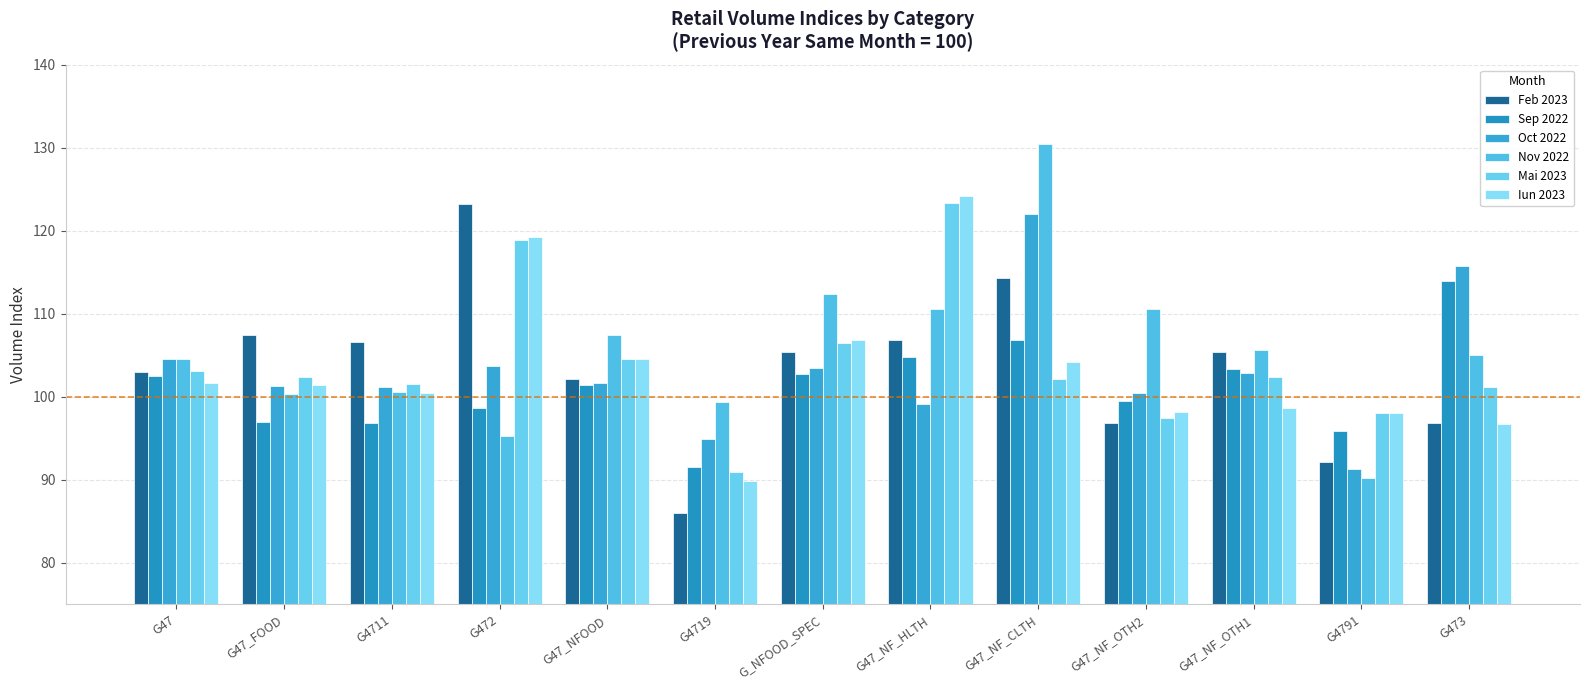

What is the label of the 6th bar from the right?

G47_NF_HLTH